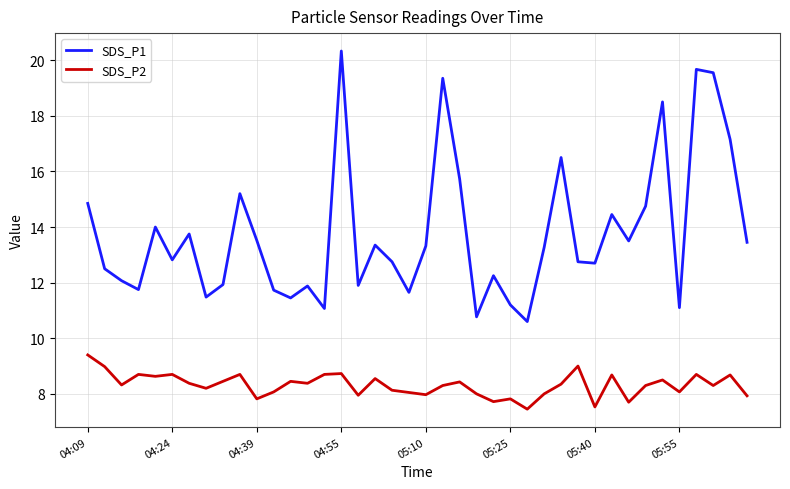

What is the average value of the SDS_P1 series?

13.8